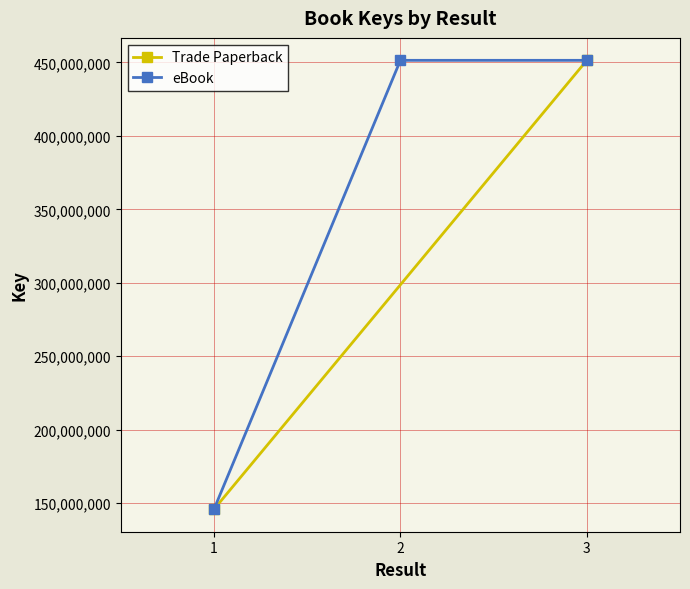

The value at 3 is 699970961. True or false?

False